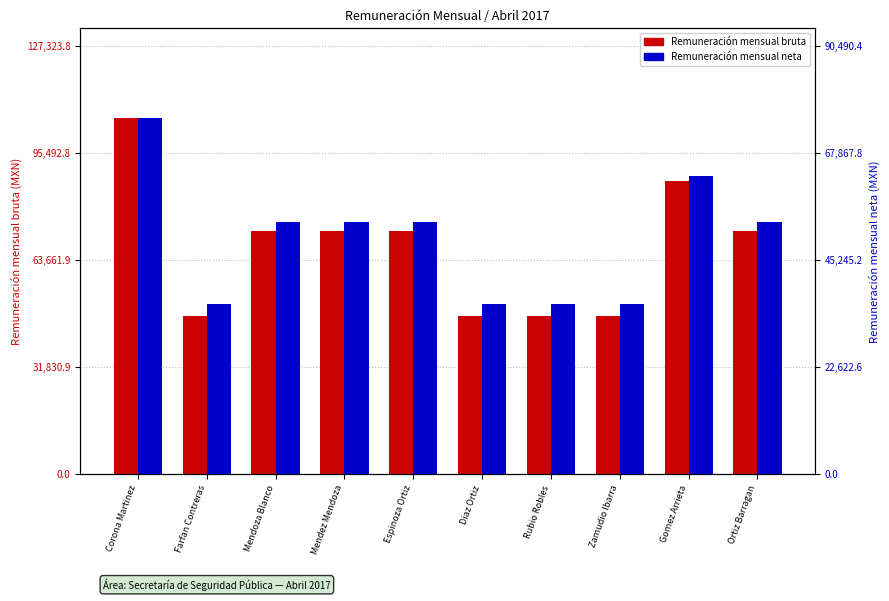

List the series in order of their overall mean, lowest first.

Remuneración mensual neta, Remuneración mensual bruta